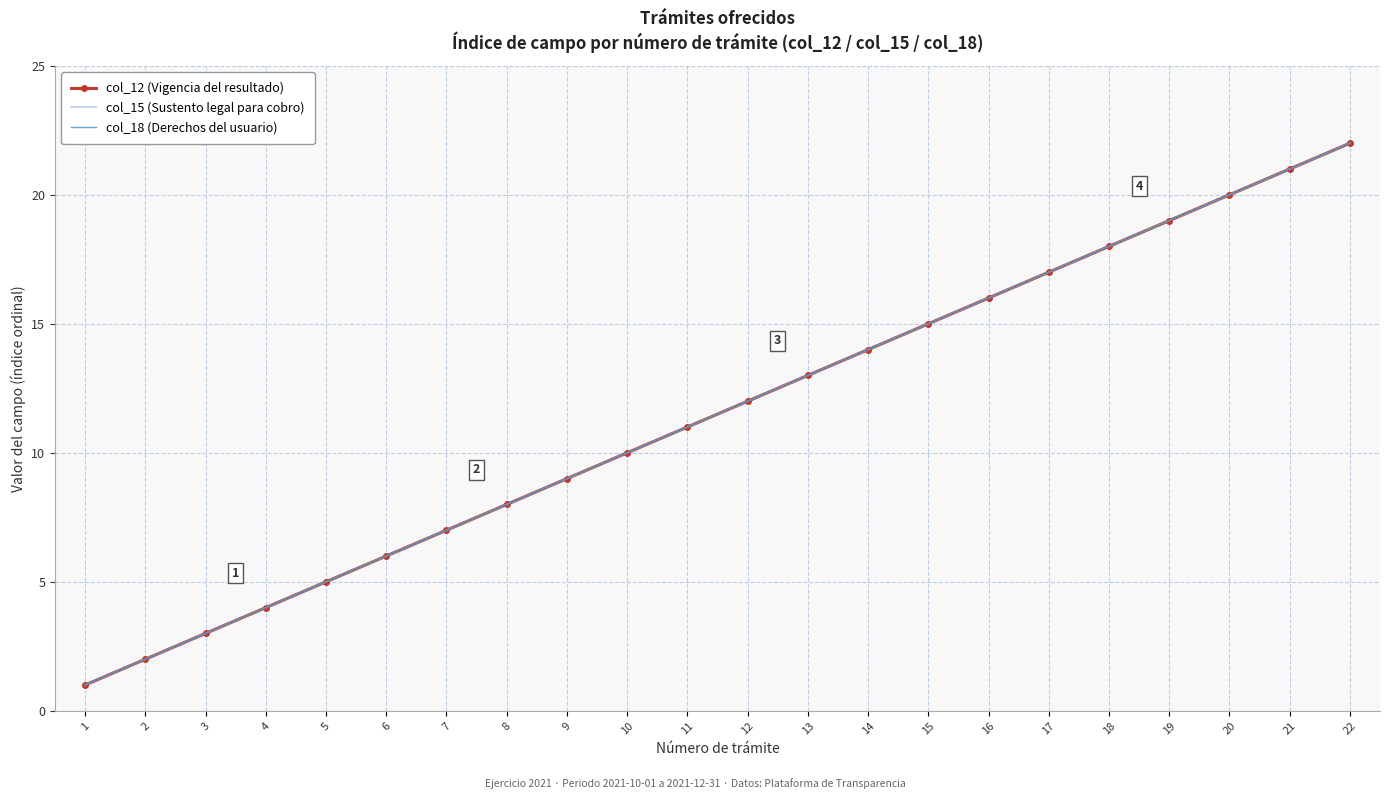

What is the minimum value for col_15 (Sustento legal para cobro)?

1